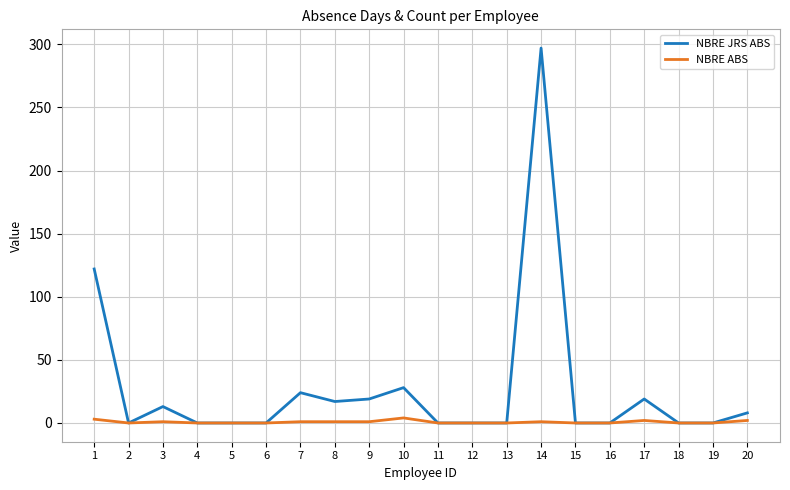

List the series in order of their overall mean, highest first.

NBRE JRS ABS, NBRE ABS